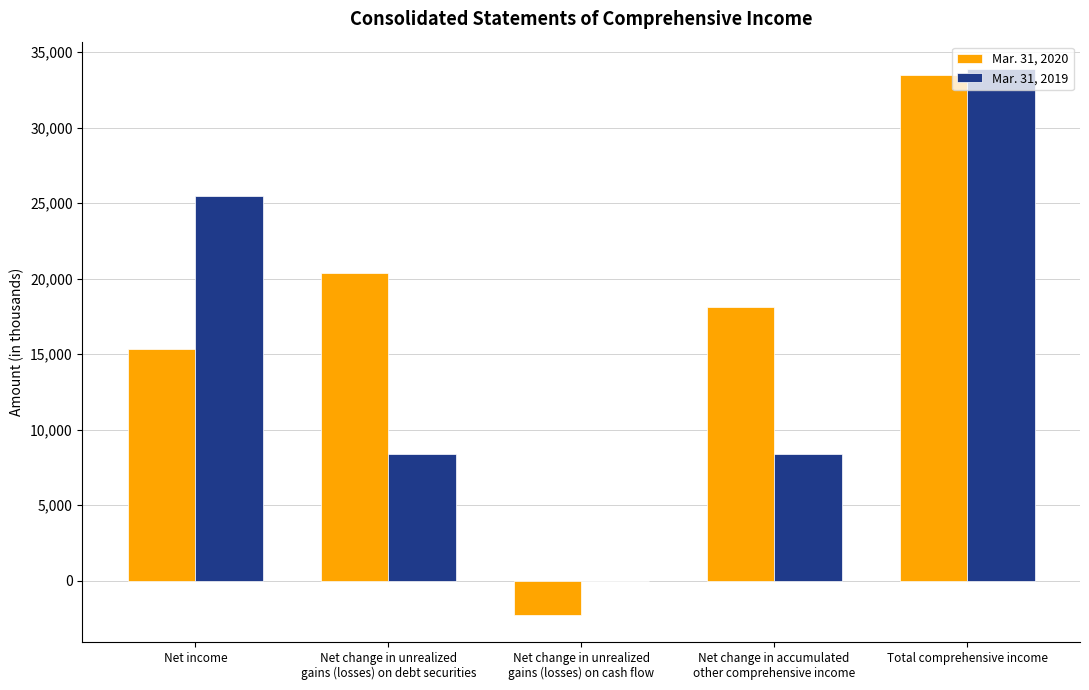

Is it true that Mar. 31, 2019 equals 25469 at Net income?

True